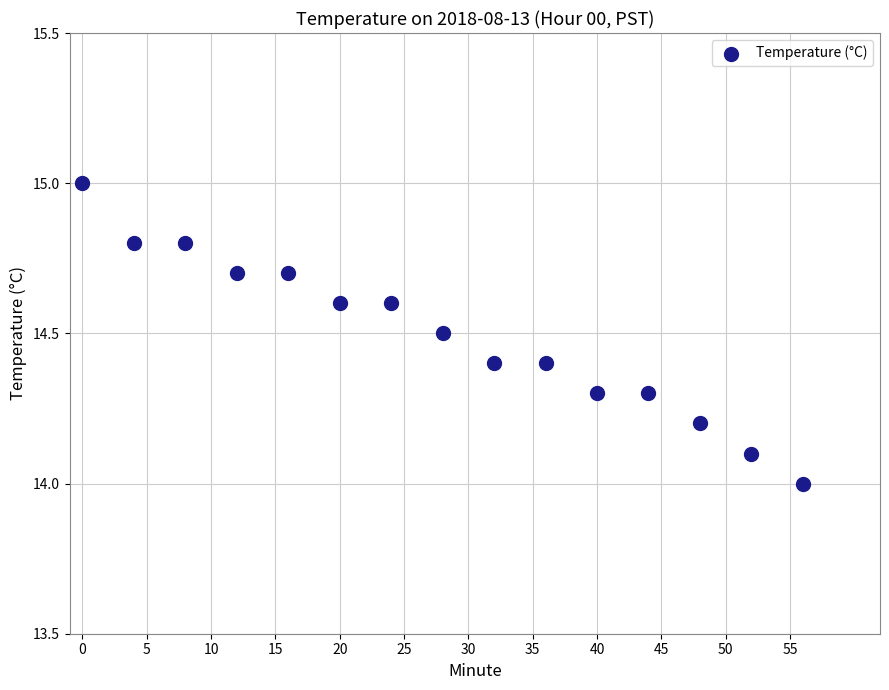

What is the range of Y values (max minus min)?

1.0